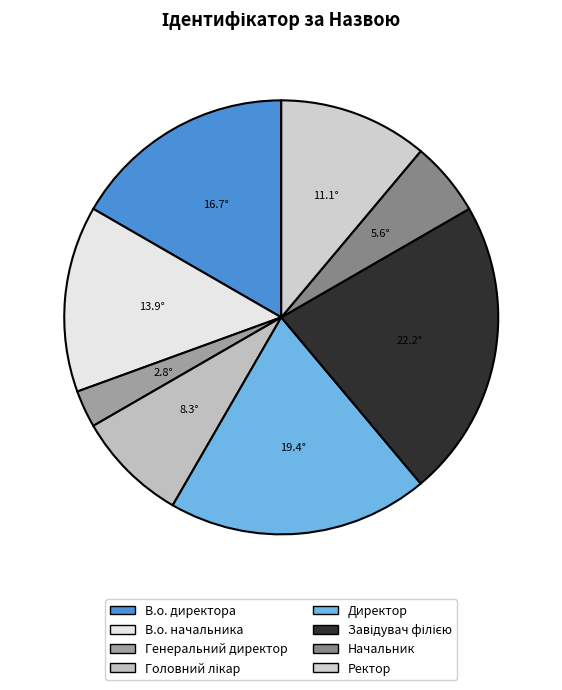

Count the number of slices in the pie.

8